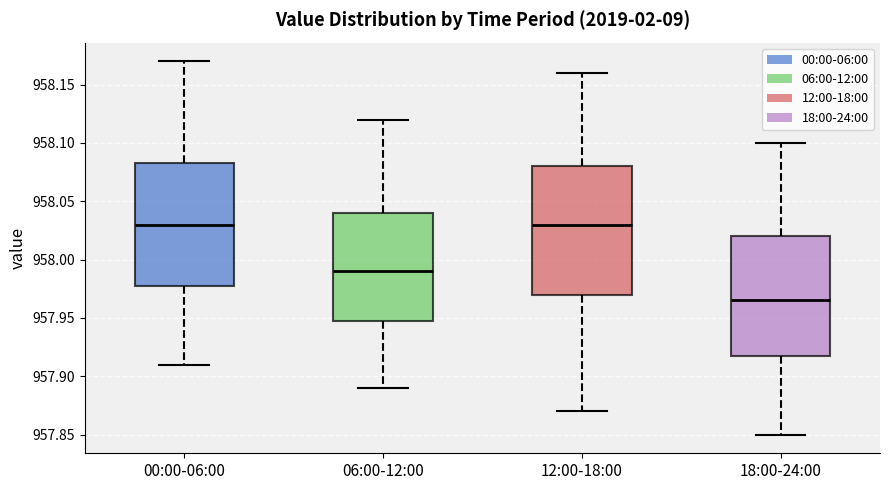

Where does the upper whisker of the box for 00:00-06:00 end on the y-axis? The values are not printed on the chart, so give them approximately, as read against the axis.

958.170